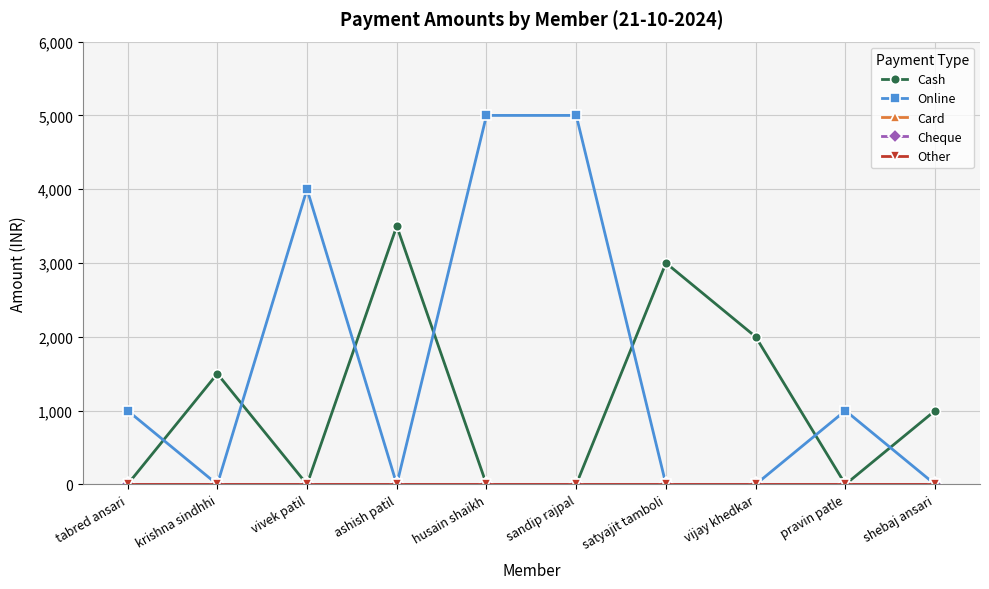

Where is Cheque nearest to the value 0?

tabred ansari